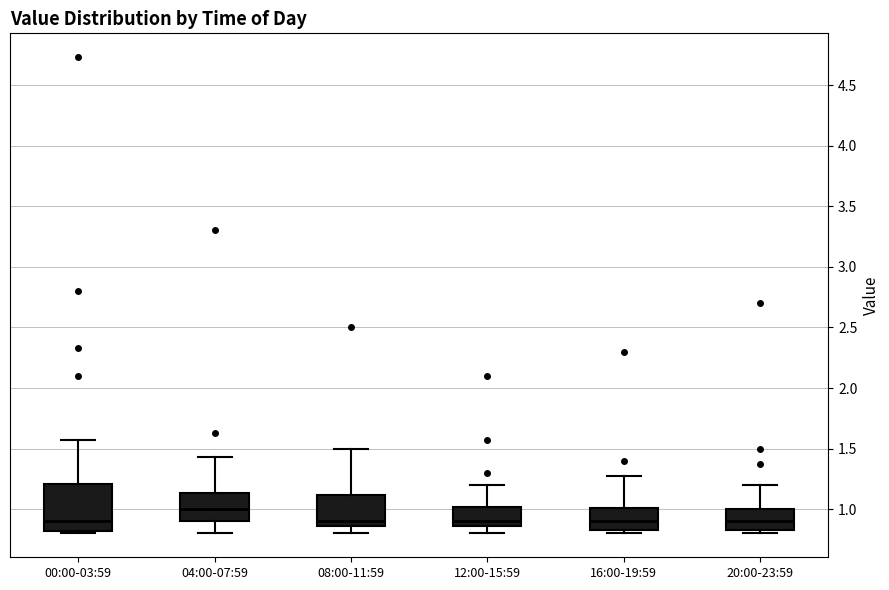

Where does the upper whisker of the box for 16:00-19:59 end on the y-axis? The values are not printed on the chart, so give them approximately, as read against the axis.

1.25